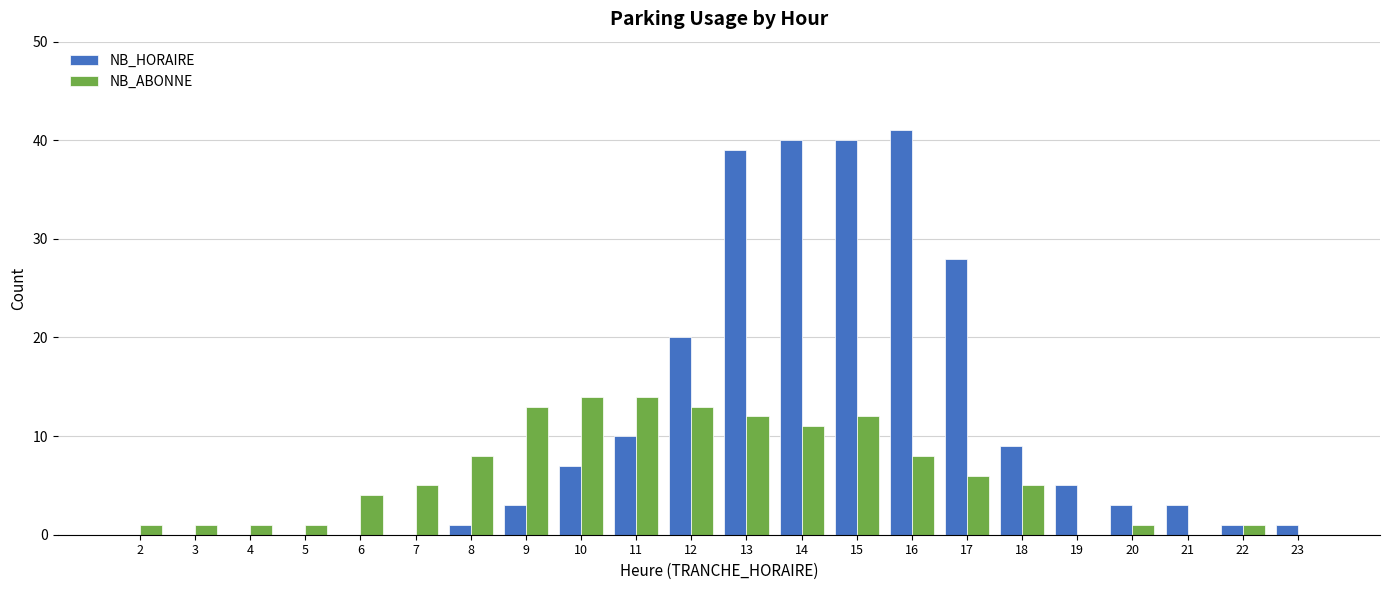

How many distinct data groups are displayed?

2